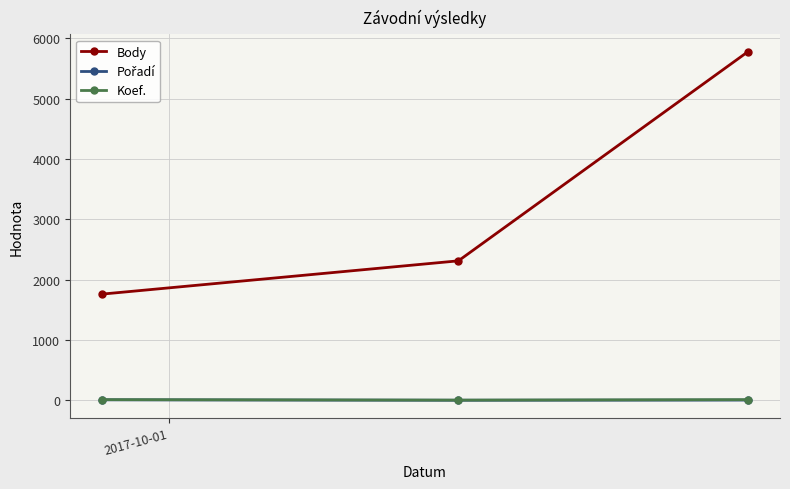

At how many categories does at least one series exceed 1017?

3